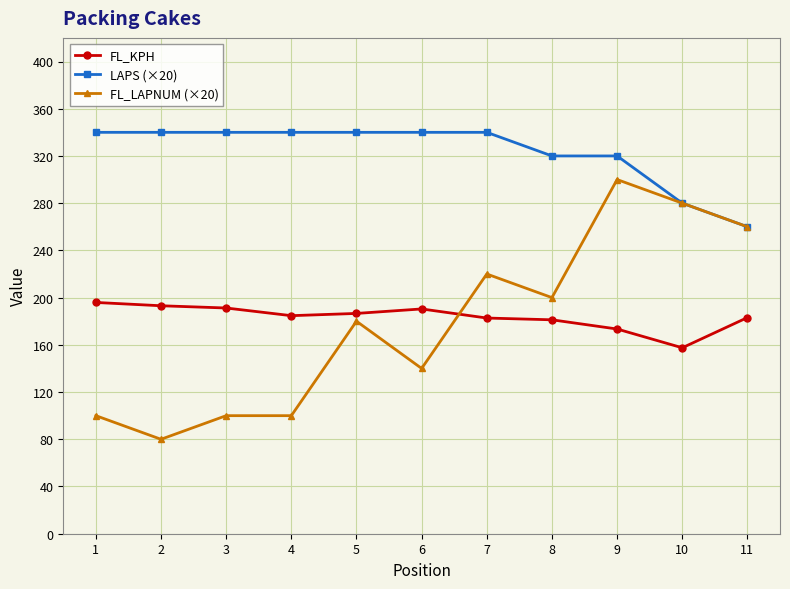

True or false: LAPS (×20) has a value of 138.9 at 7.

False